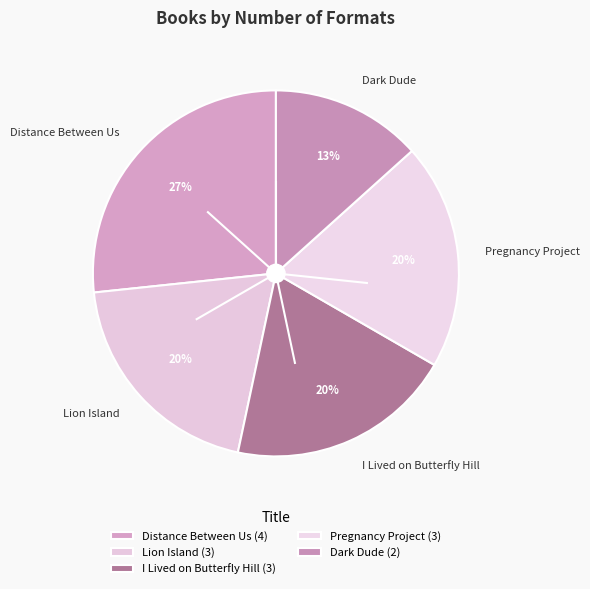

The Lion Island slice represents 20% of the pie. True or false?

True